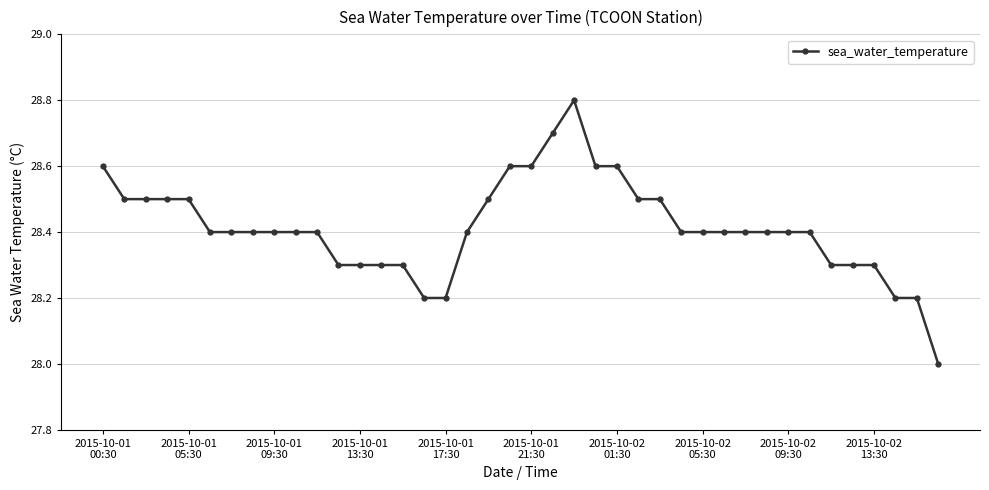

What is the greatest value displayed?

28.8